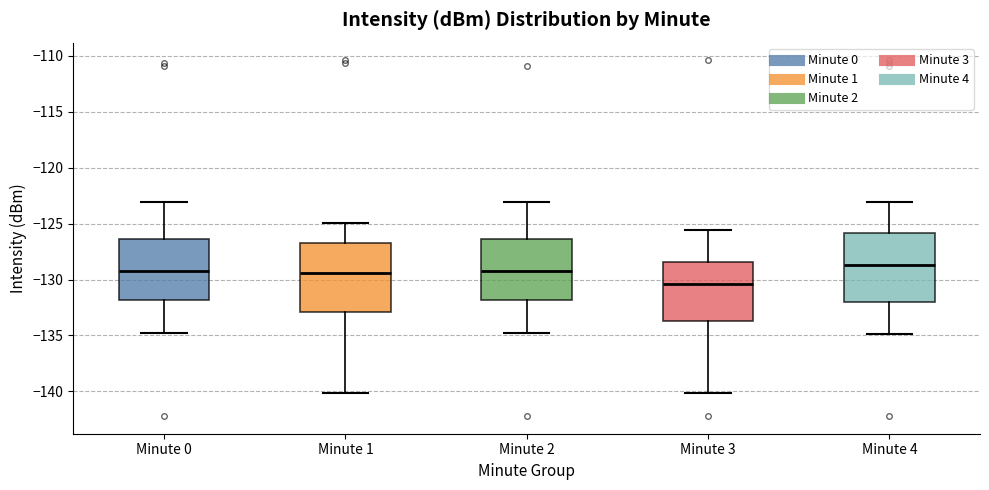

Where is the upper edge of the box for Minute 2 on the y-axis? The values are not printed on the chart, so give them approximately, as read against the axis.

-126.5